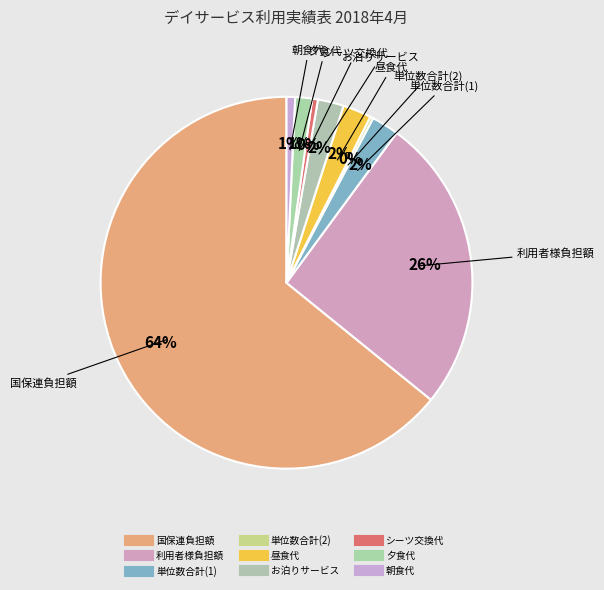

To the nearest percent, what percentage of the pie is お泊りサービス?

2%